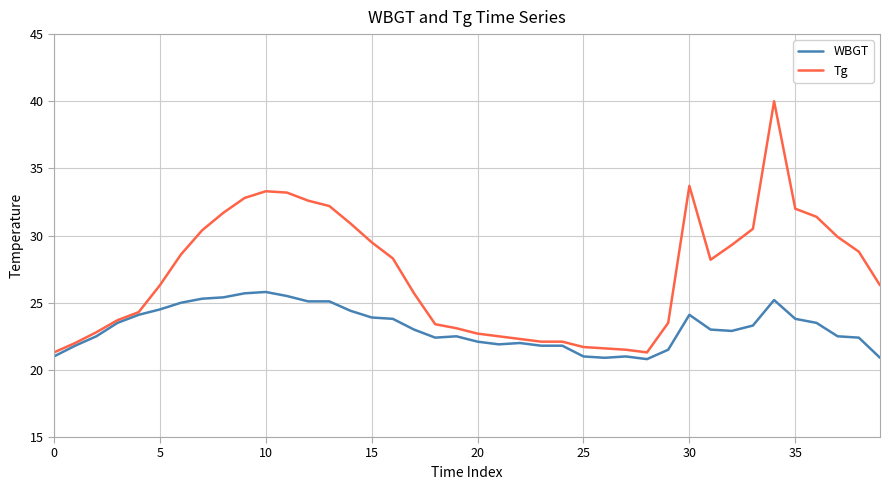

How many categories are shown in the chart?

40